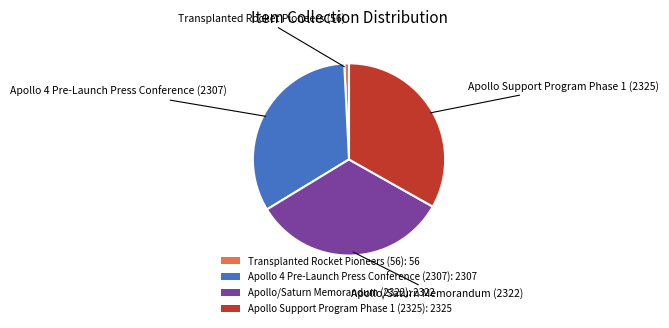

Which has a higher value, Apollo 4 Pre-Launch Press Conference (2307): 2307 or Transplanted Rocket Pioneers (56): 56?

Apollo 4 Pre-Launch Press Conference (2307): 2307